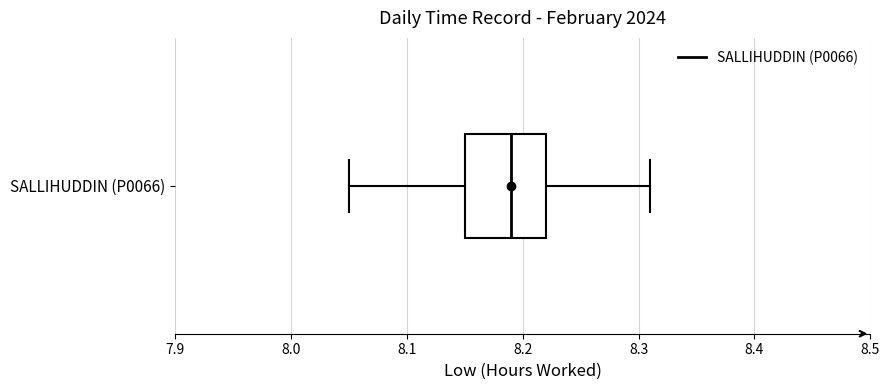

Read this box plot against the x-axis: the position of the median line, the range covered by the box, and the ends of both whiskers. The values are not printed on the chart, so give them approximately, as read against the axis.

median 8.19, box 8.15 to 8.22, whiskers 8.05 to 8.31